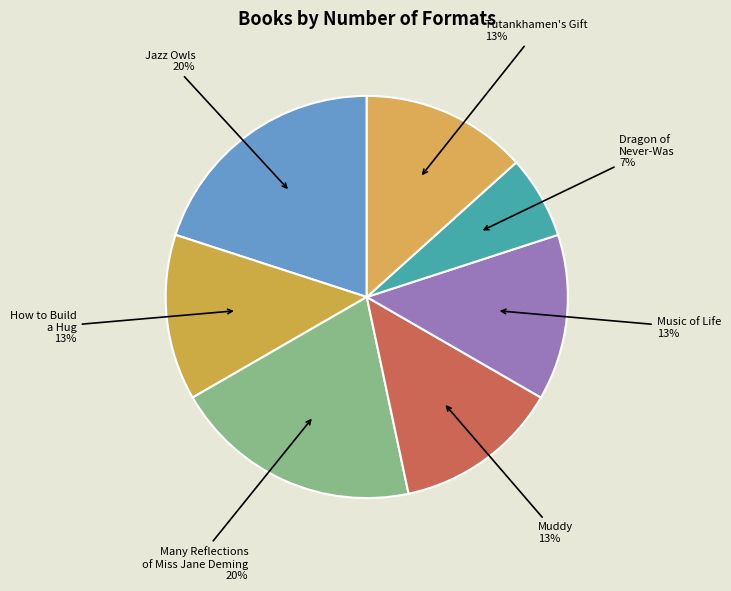

Which category has the smallest portion of the pie?

Dragon of Never-Was